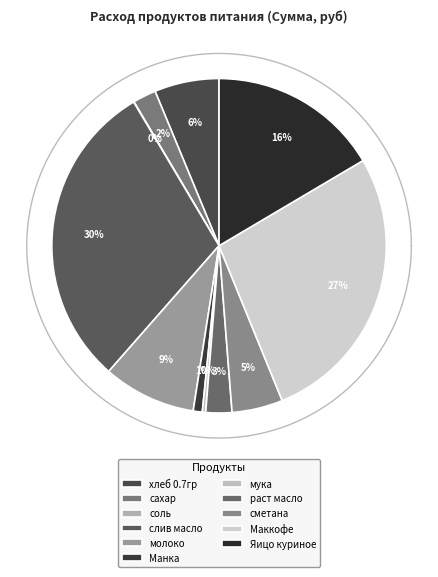

Is it true that хлеб 0.7гр is 6% of the pie?

True